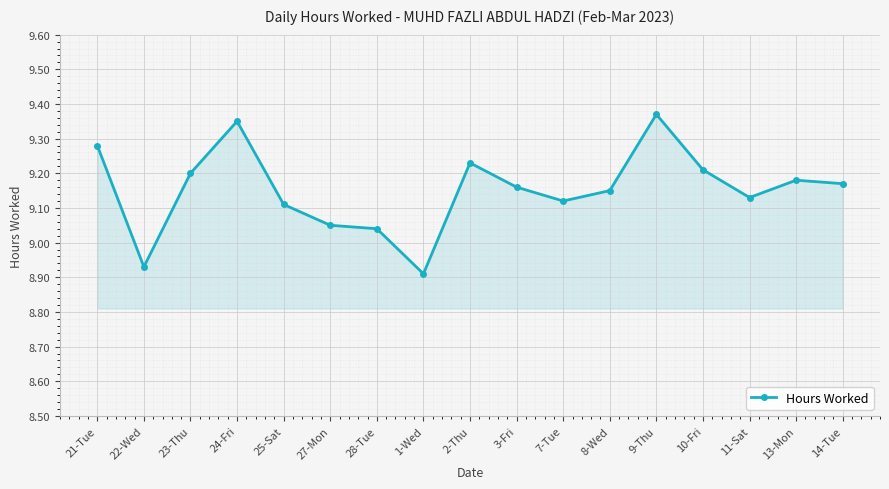

Approximately how many times larger is the value at 3-Fri compared to 13-Mon?

1.0